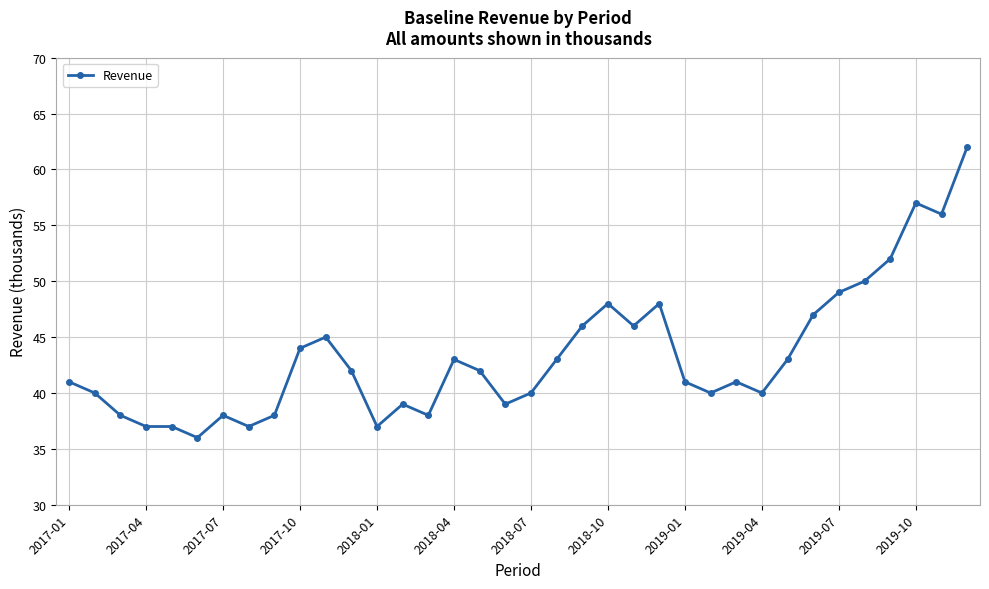

What is the smallest value displayed?

36